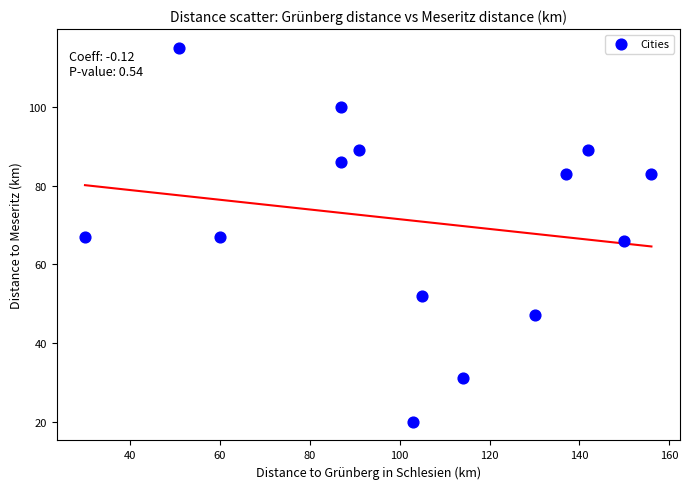

What is the range of X values (max minus min)?

126